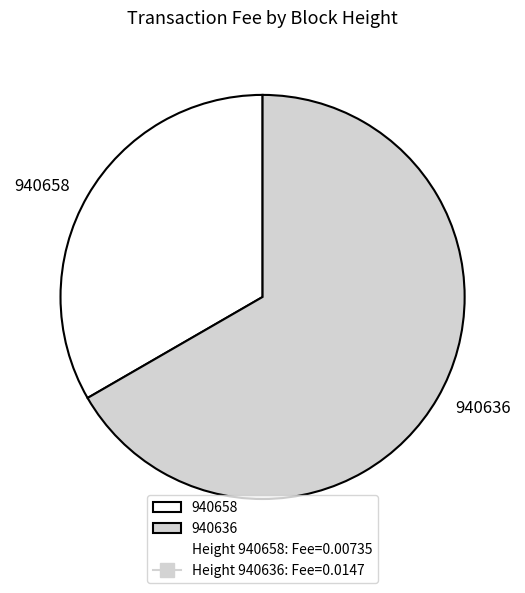

Which has a higher value, 940658 or 940636?

940636